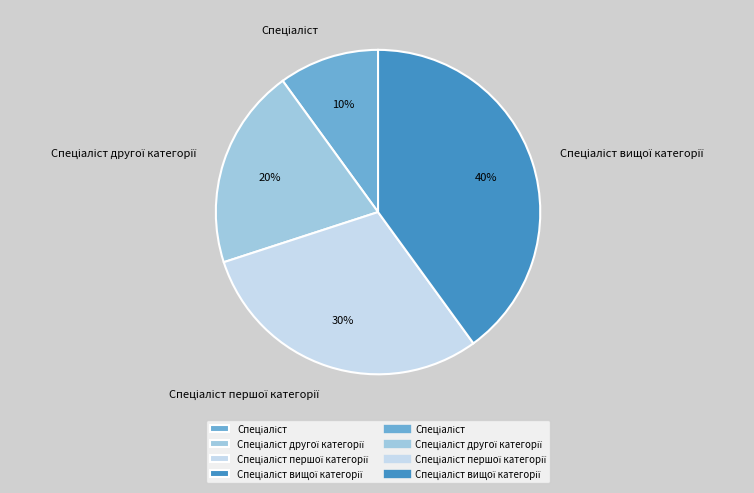

Is there a majority slice in this chart?

No